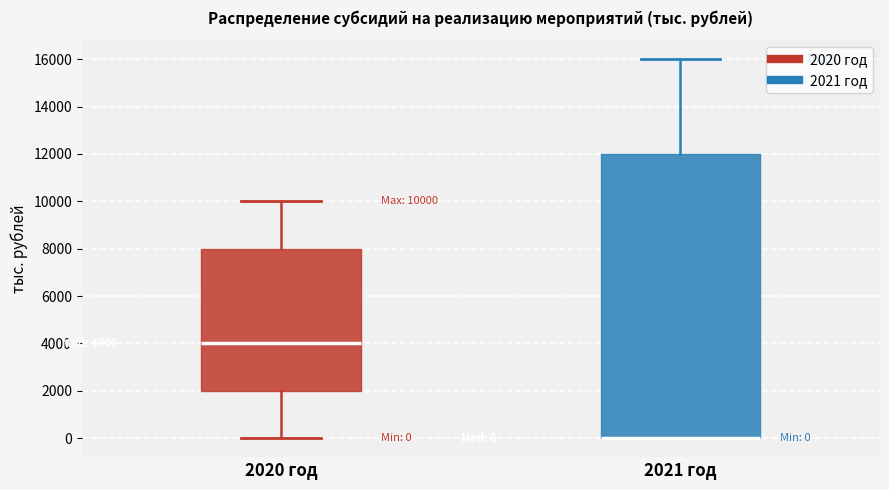

Which box is the tallest, from its lower edge to its upper edge?

2021 год